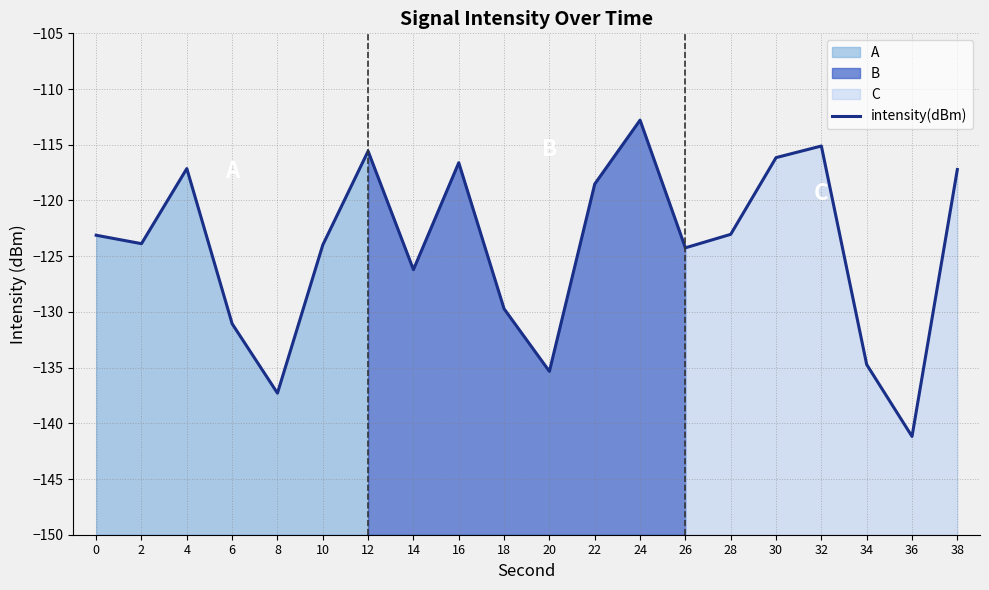

At which label does the data first exceed -123?

4